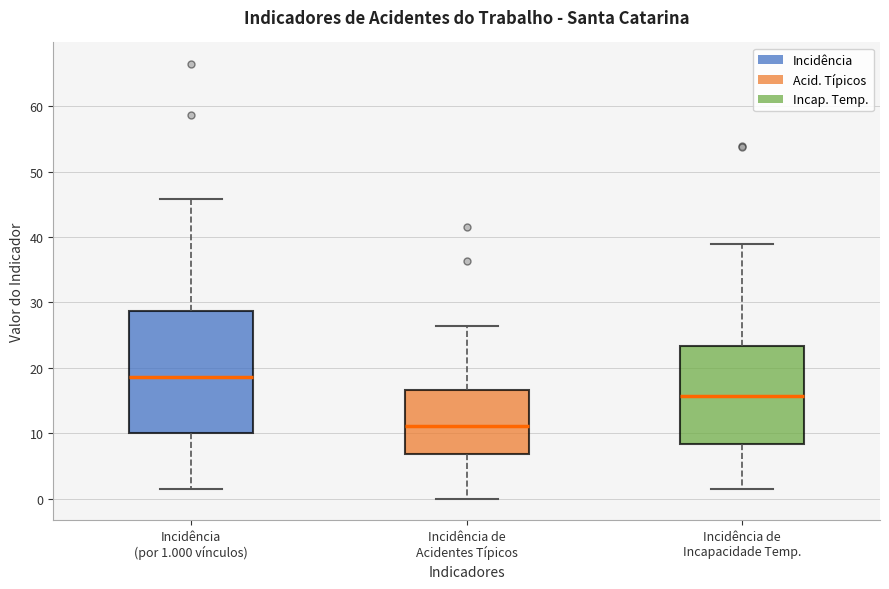

Which box is the tallest, from its lower edge to its upper edge?

Incidência (por 1.000 vínculos)